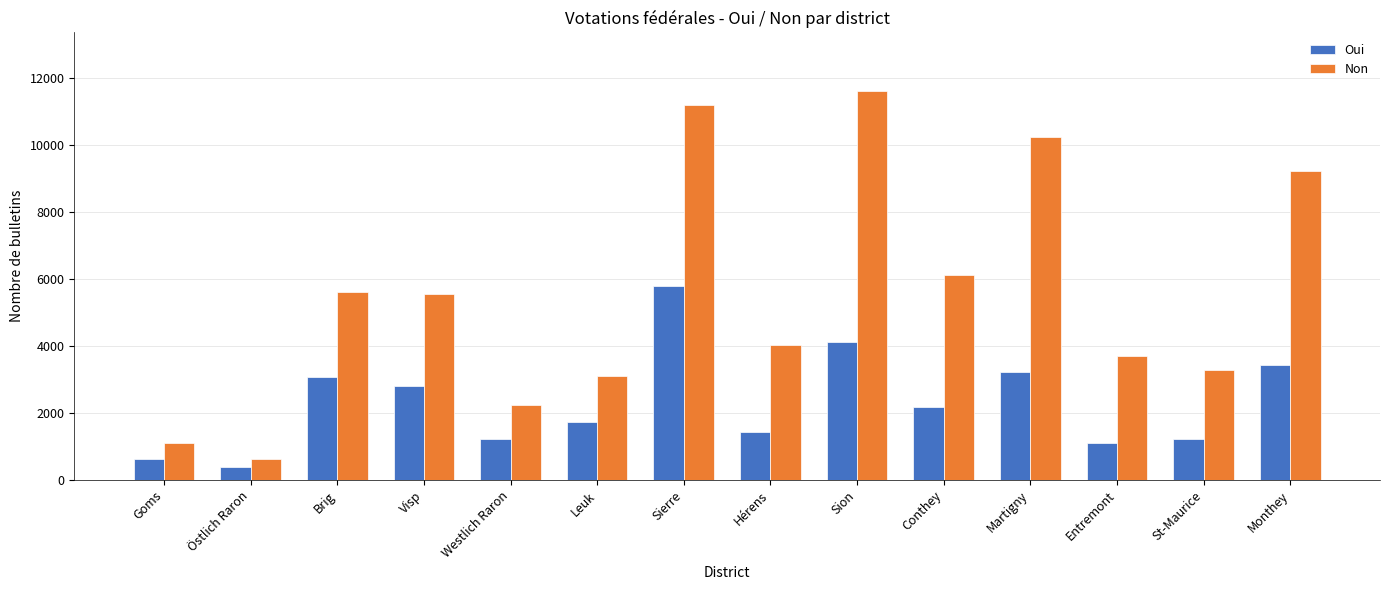

What is the difference between the highest and lowest values at Sierre?

5407